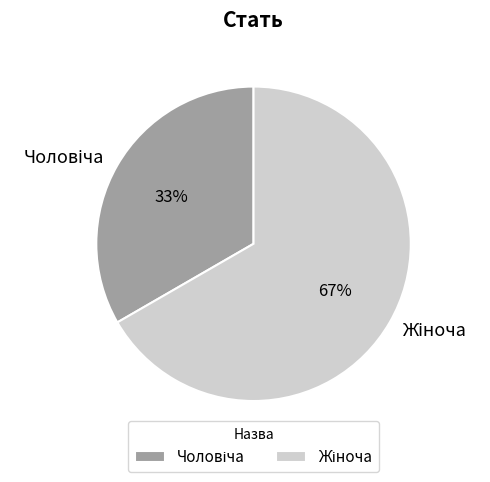

To the nearest percent, what is the average slice percentage?

50%